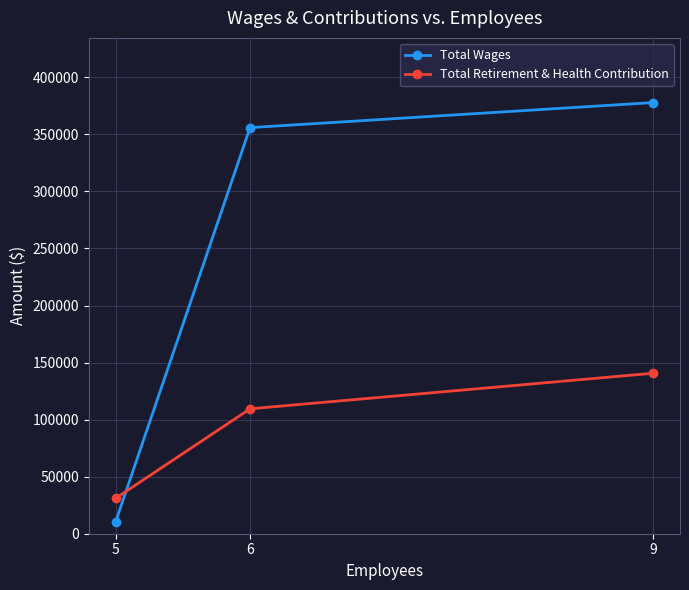

Reading right to left, extract all data points from this chart.

Total Wages: 9=377901	6=355924	5=10500
Total Retirement & Health Contribution: 9=140667	6=109472	5=31038